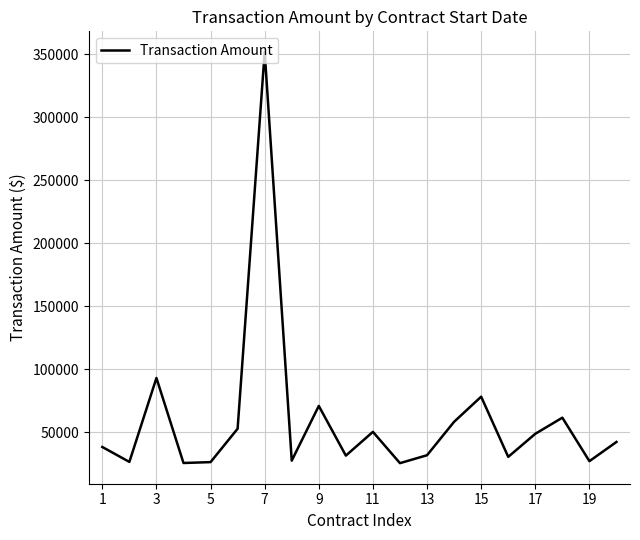

What is the maximum value shown in the chart?

352000.0